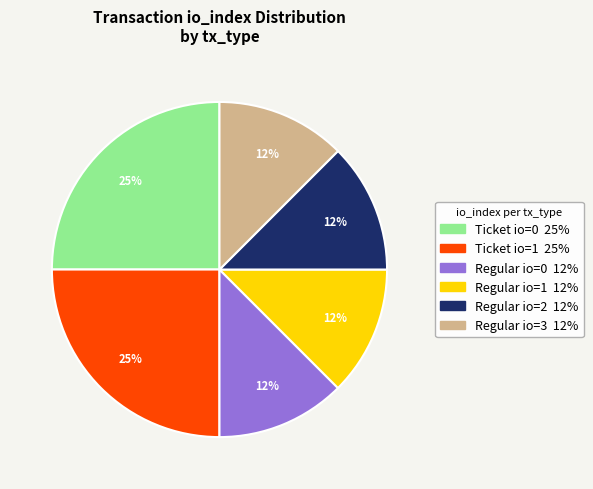

Is there any slice that represents more than half of the pie?

No